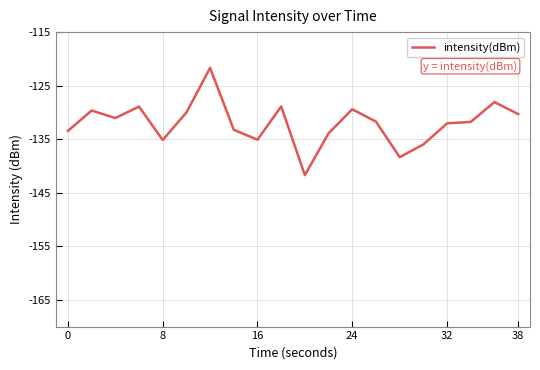

What is the difference between the second highest and minimum values?

13.6